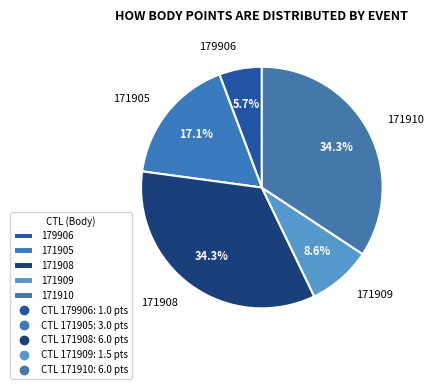

Does 171910 represent more than half of the total?

No